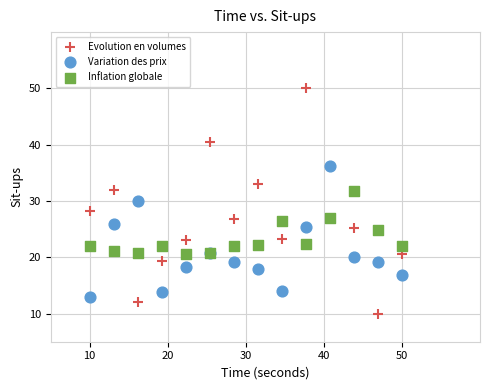

What is the X range (max minus min) for the scatter plot?

40.0